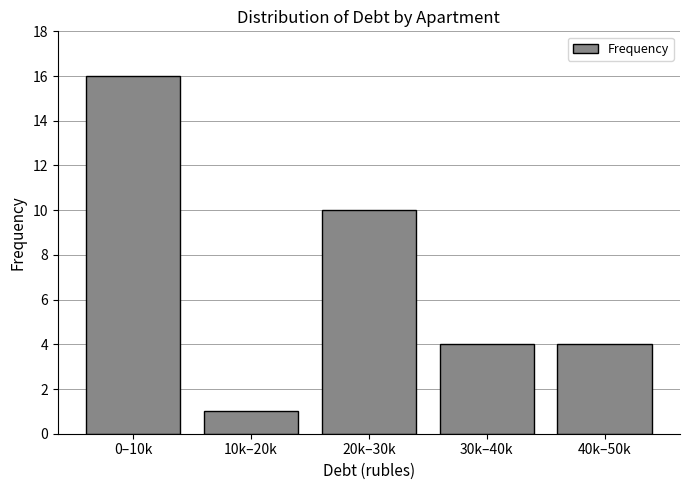

Reading left to right, transcribe all the data shown in this chart.

0–10k=16	10k–20k=1	20k–30k=10	30k–40k=4	40k–50k=4